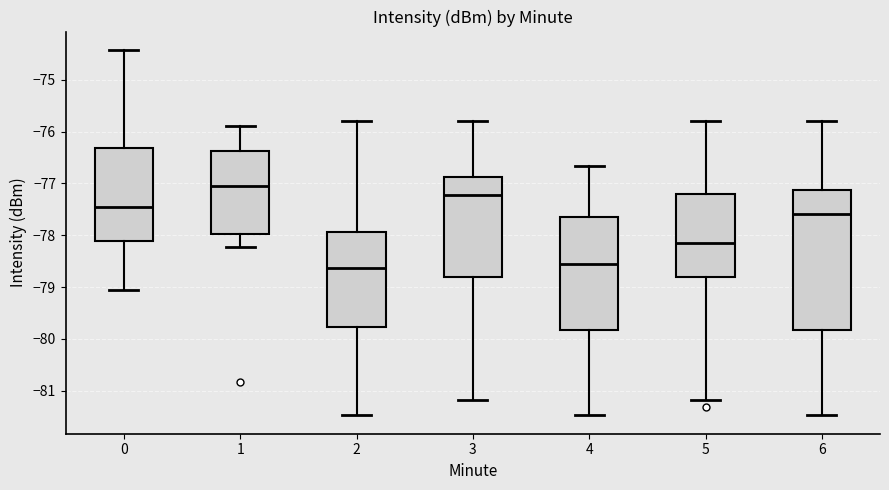

Reading left to right, transcribe this box plot: for each box, give where its median line is, the range the box spans, and where its two whiskers end, as read against the y-axis. The values are not printed on the chart, so give them approximately, as read against the axis.

0: median -77.5, box -78.1 to -76.3, whiskers -79.0 to -74.4
1: median -77.0, box -78.0 to -76.4, whiskers -78.2 to -75.9
2: median -78.6, box -79.8 to -77.9, whiskers -81.5 to -75.8
3: median -77.2, box -78.8 to -76.9, whiskers -81.2 to -75.8
4: median -78.5, box -79.8 to -77.7, whiskers -81.5 to -76.7
5: median -78.1, box -78.8 to -77.2, whiskers -81.2 to -75.8
6: median -77.6, box -79.8 to -77.1, whiskers -81.5 to -75.8